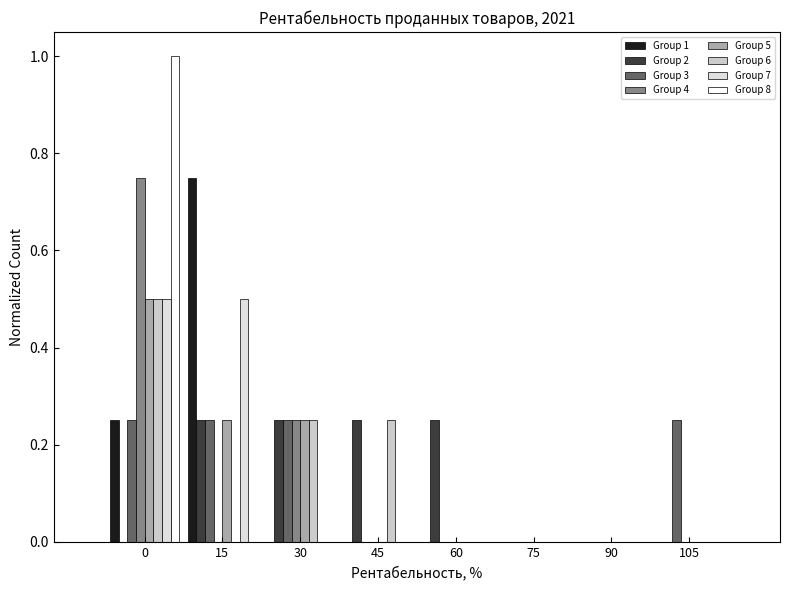

How many groups of bars are there?

8